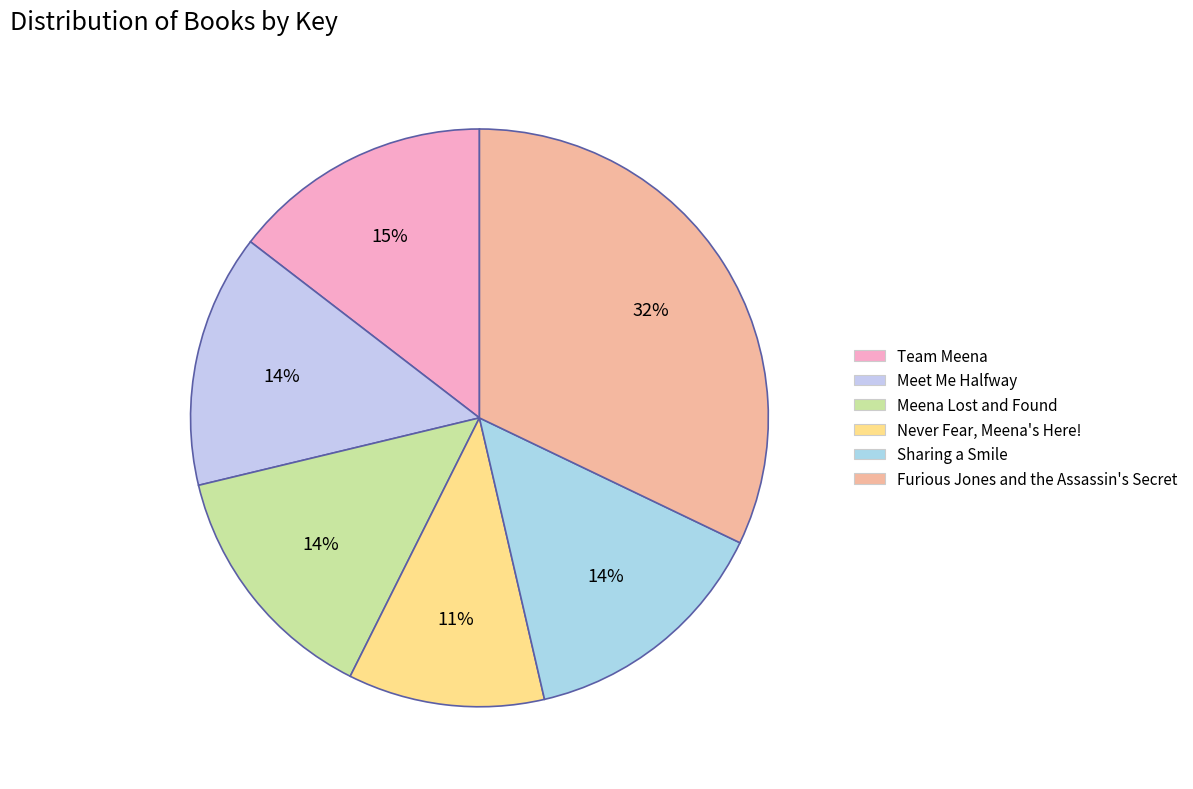

How many slices are in this pie chart?

6